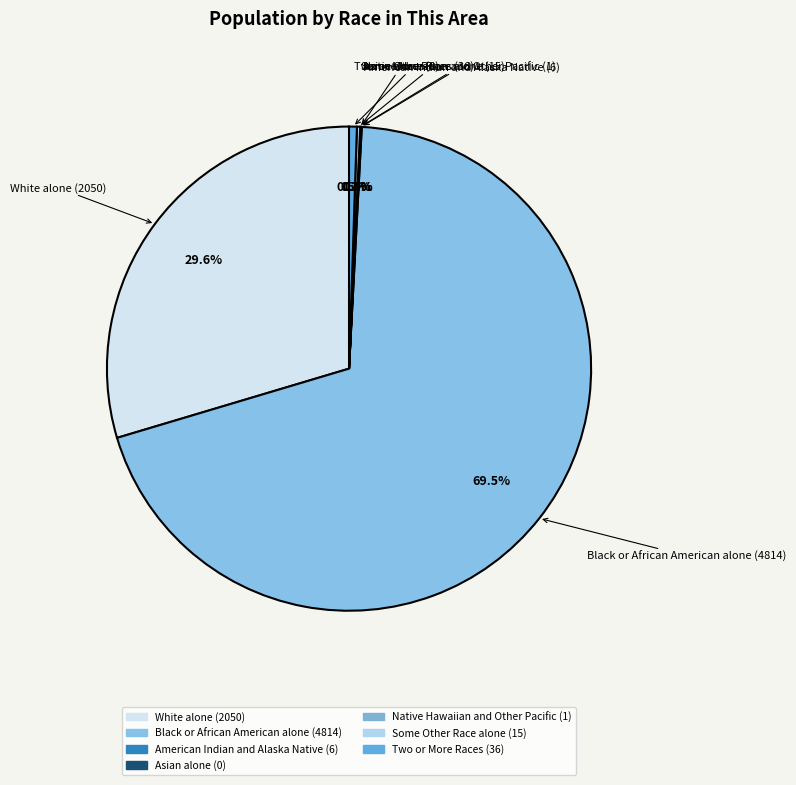

What percentage is the White alone slice, to the nearest percent?

30%